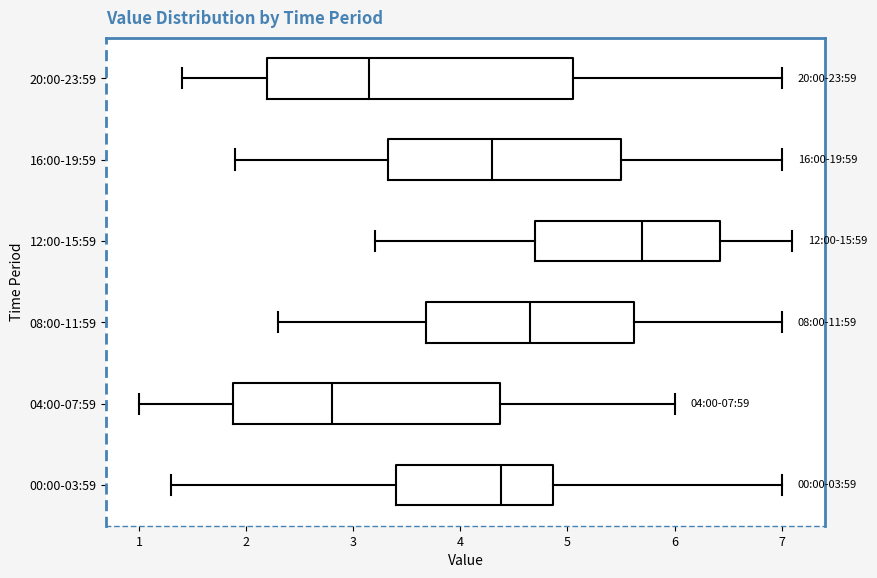

Which box has the furthest to the right median line?

12:00-15:59